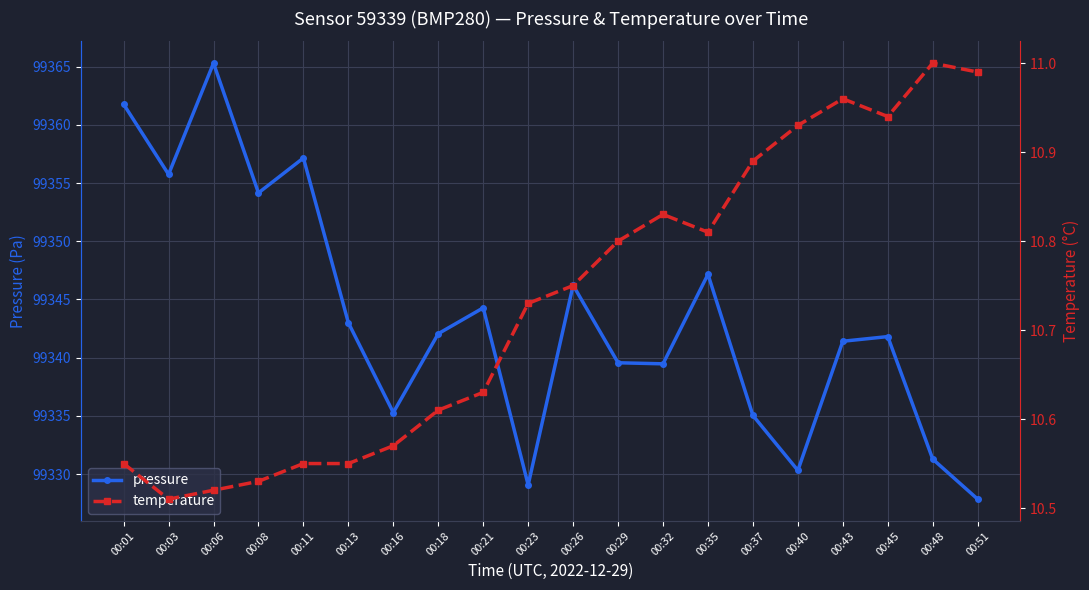

At how many categories does at least one series exceed 90968?

20